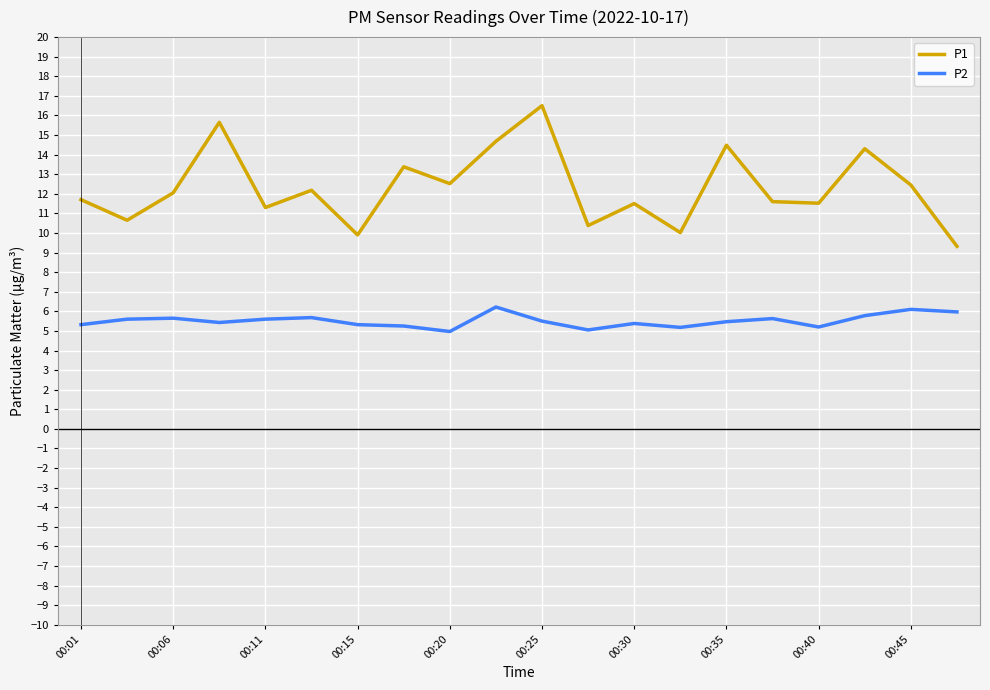

What is the maximum value for P2?

6.2